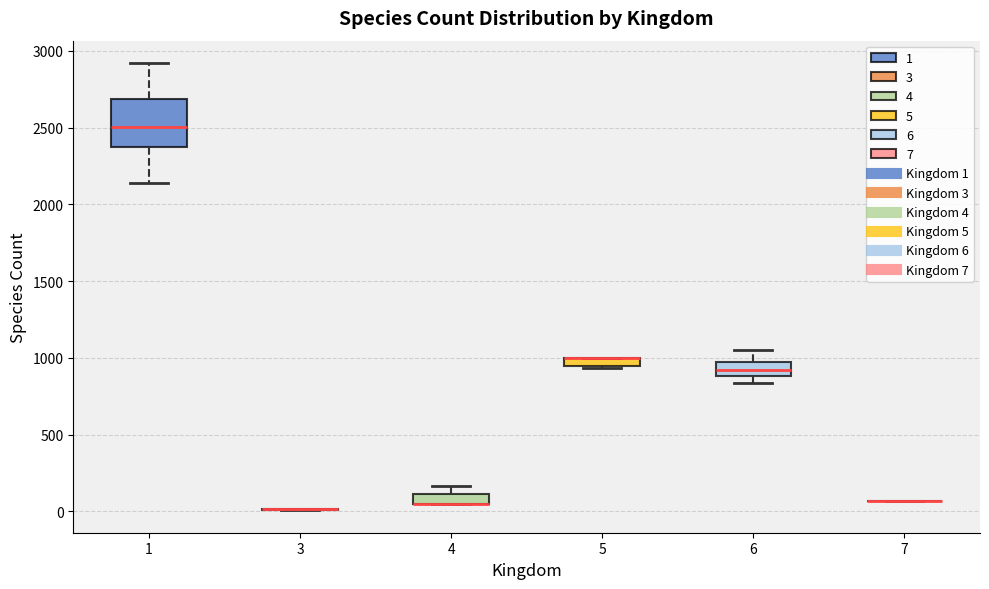

Which box is the tallest, from its lower edge to its upper edge?

1